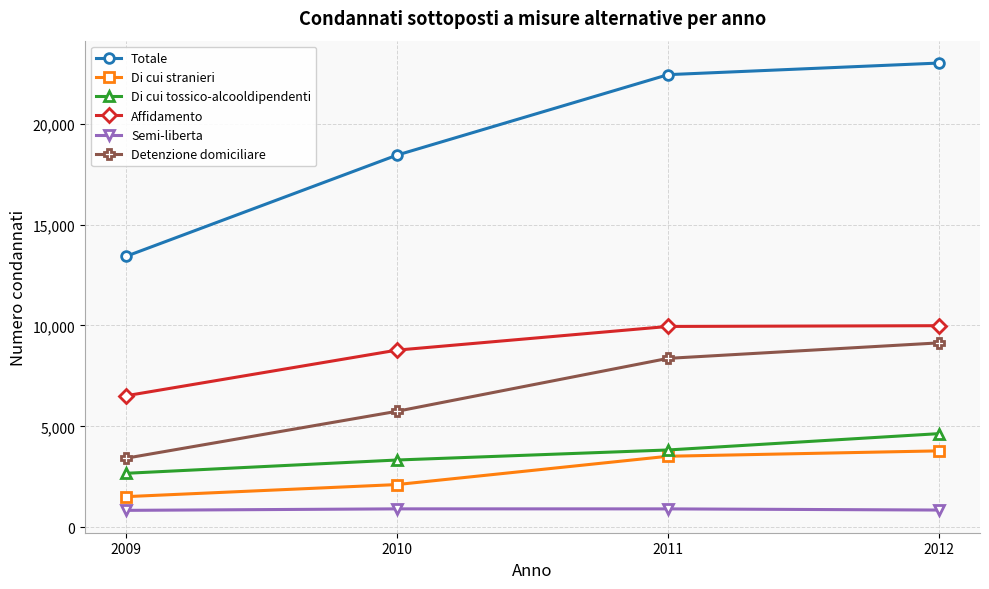

What is the value of the Di cui stranieri point at the 2nd from the left?

2120